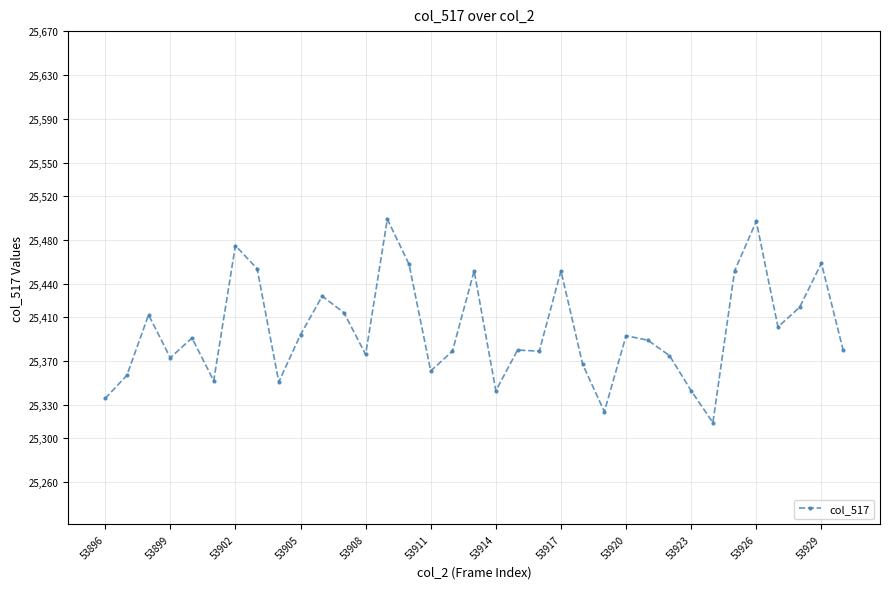

What is the minimum value shown in the chart?

25314